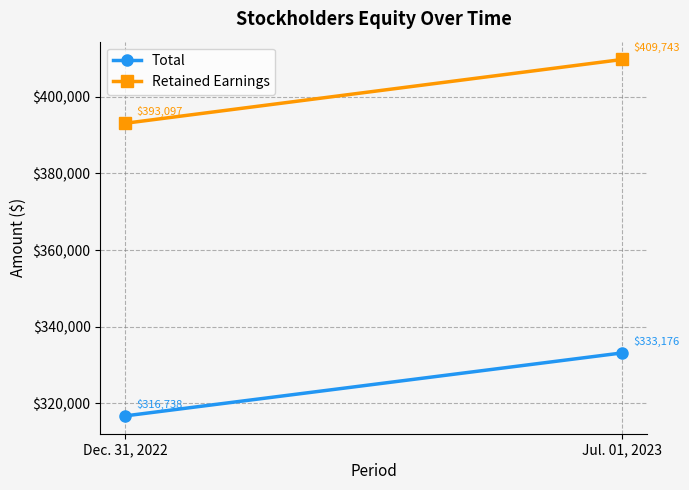

At how many categories does at least one series exceed 345197?

2